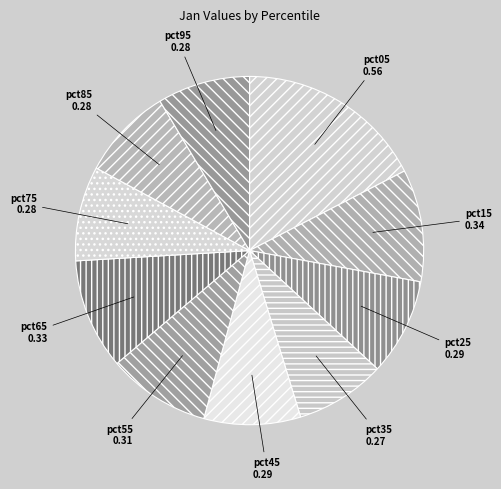

True or false: pct35 accounts for 1% of the total.

False